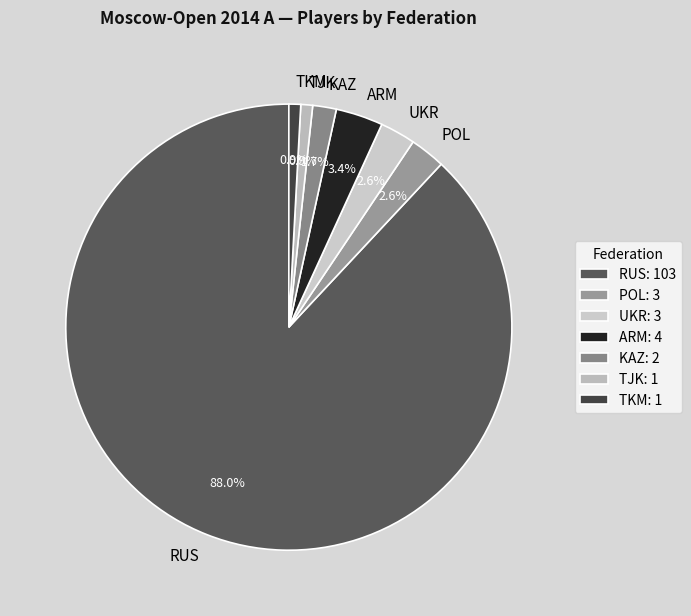

To the nearest percent, what is the difference between the largest and smallest slice percentages?

87%